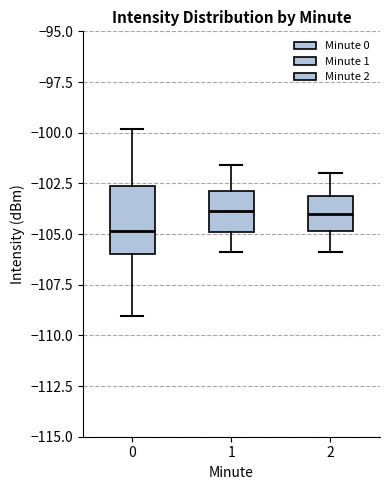

Where does the lower whisker of the box at x = 1 end on the y-axis? The values are not printed on the chart, so give them approximately, as read against the axis.

-106.0